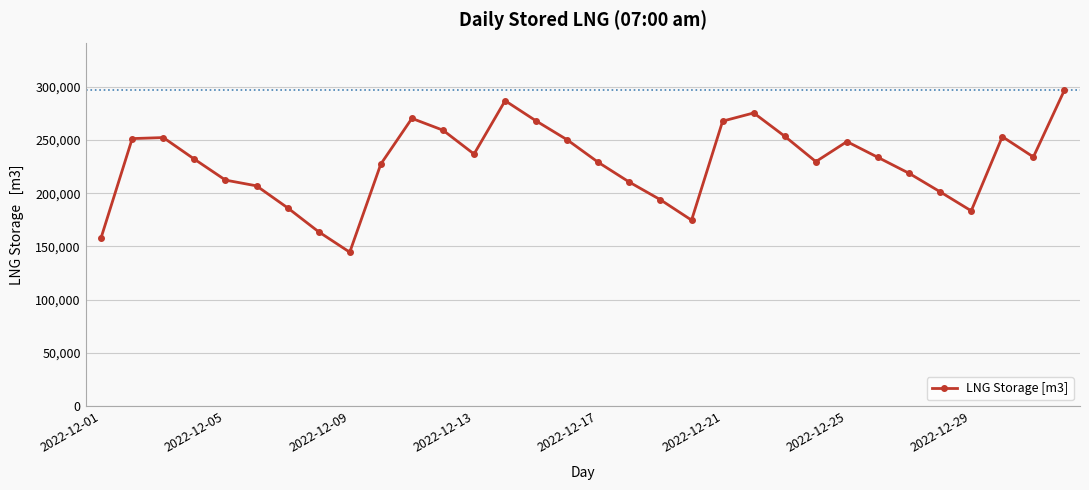

What is the value of the 3rd point from the left?

252162.5